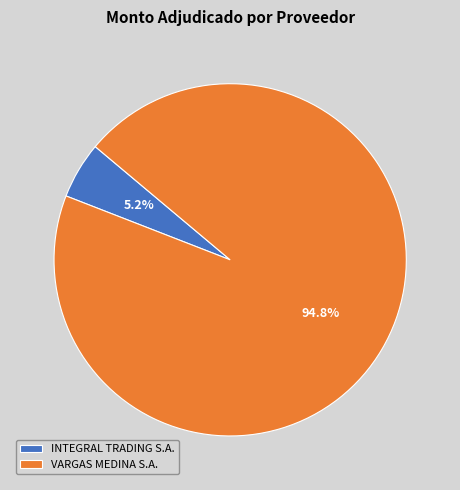

Which has a higher value, INTEGRAL TRADING S.A. or VARGAS MEDINA S.A.?

VARGAS MEDINA S.A.